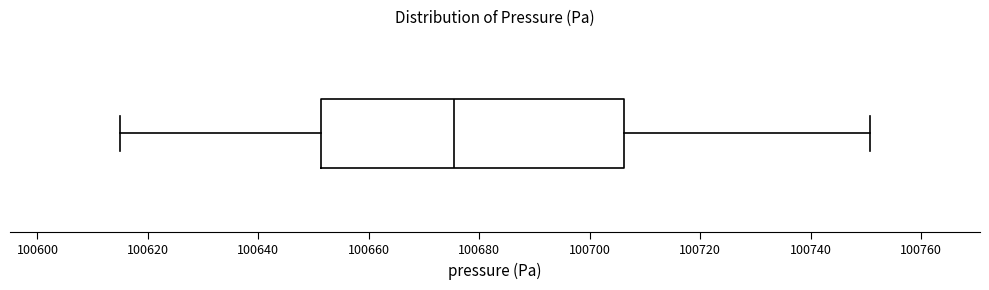

Read this box plot against the x-axis: the position of the median line, the range covered by the box, and the ends of both whiskers. The values are not printed on the chart, so give them approximately, as read against the axis.

median 100676, box 100652 to 100706, whiskers 100616 to 100750